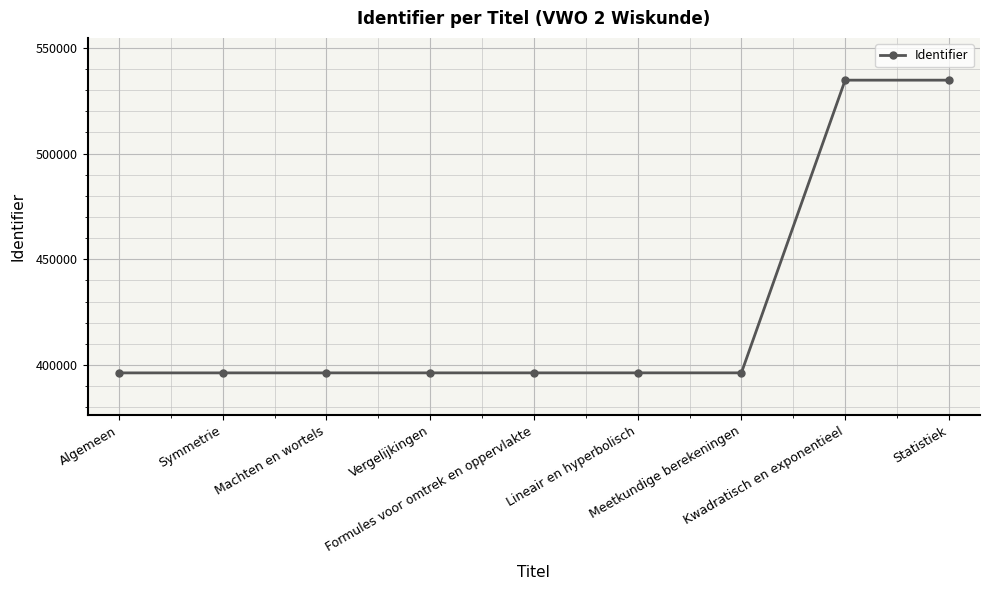

What is the ratio of the value at Vergelijkingen to the value at Machten en wortels?

1.0